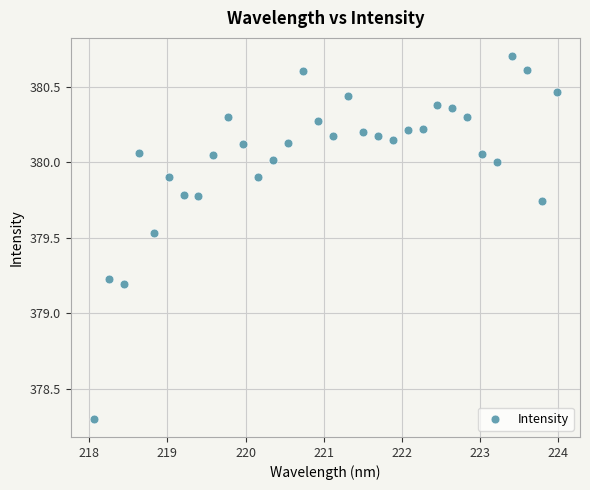

What is the range of Y values (max minus min)?

2.4